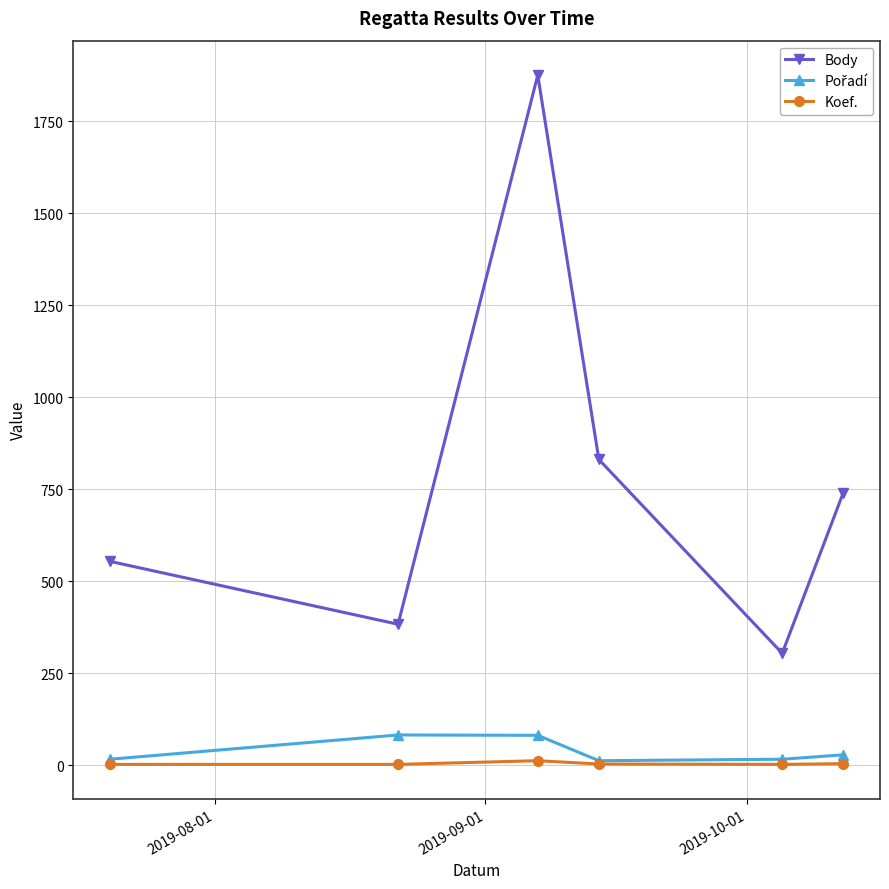

Which series has the largest total across all categories?

Body